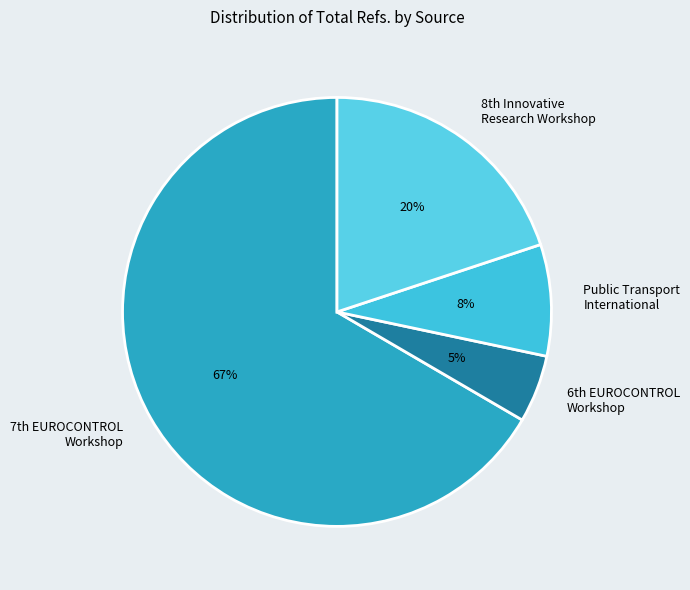

To the nearest percent, what is the difference between the largest and smallest slice percentages?

62%